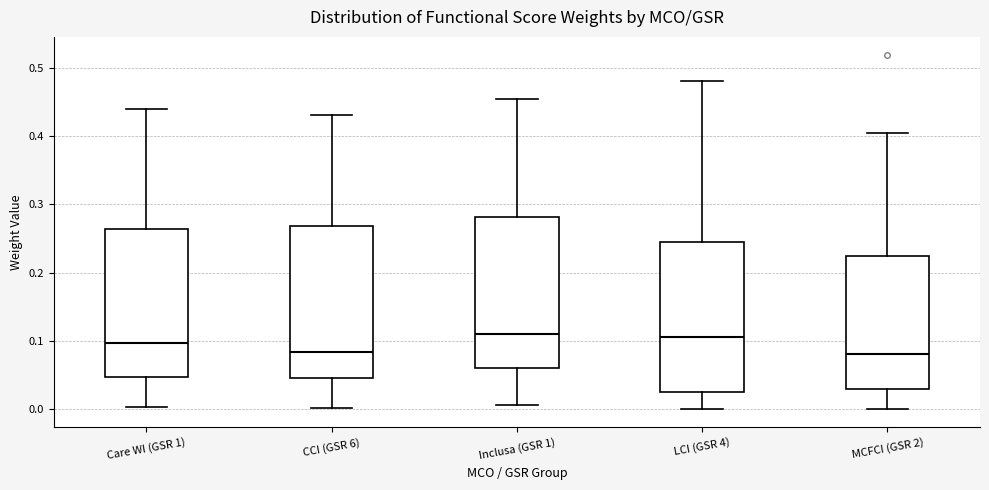

Reading left to right, transcribe this box plot: for each box, give where its median line is, the range the box spans, and where its two whiskers end, as read against the y-axis. The values are not printed on the chart, so give them approximately, as read against the axis.

Care WI (GSR 1): median 0.10, box 0.05 to 0.26, whiskers 0.00 to 0.44
CCI (GSR 6): median 0.08, box 0.05 to 0.27, whiskers 0.00 to 0.43
Inclusa (GSR 1): median 0.11, box 0.06 to 0.28, whiskers 0.01 to 0.45
LCI (GSR 4): median 0.11, box 0.02 to 0.25, whiskers 0.00 to 0.48
MCFCI (GSR 2): median 0.08, box 0.03 to 0.22, whiskers 0.00 to 0.40